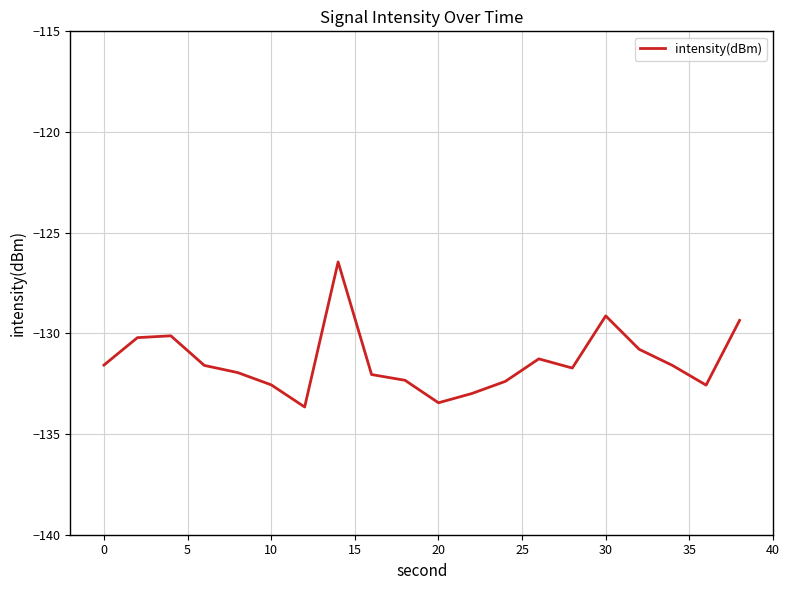

What is the difference between the maximum and minimum values?

7.2